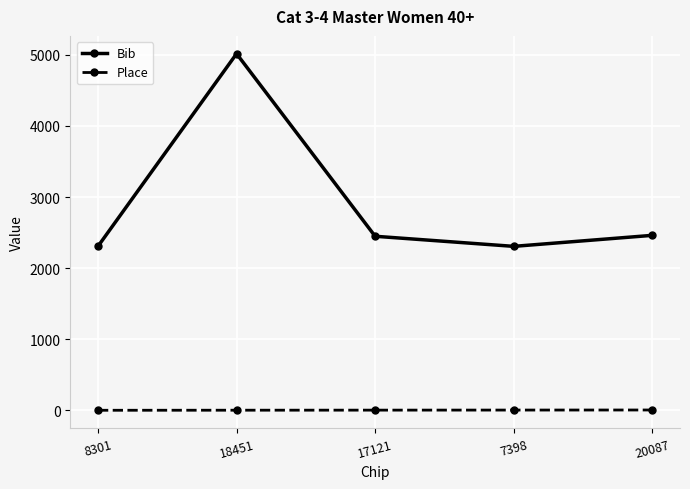

At which category is the sum across all series the highest?

18451